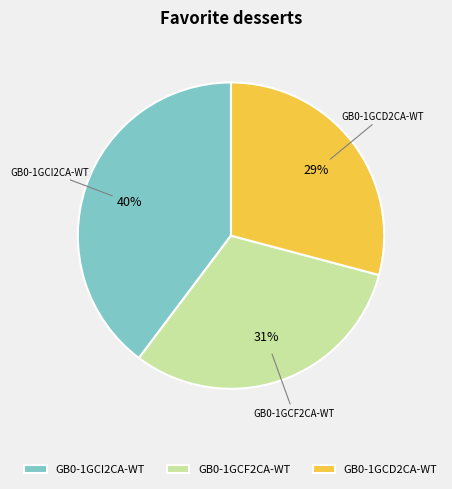

Which slice is the largest?

GB0-1GCI2CA-WT